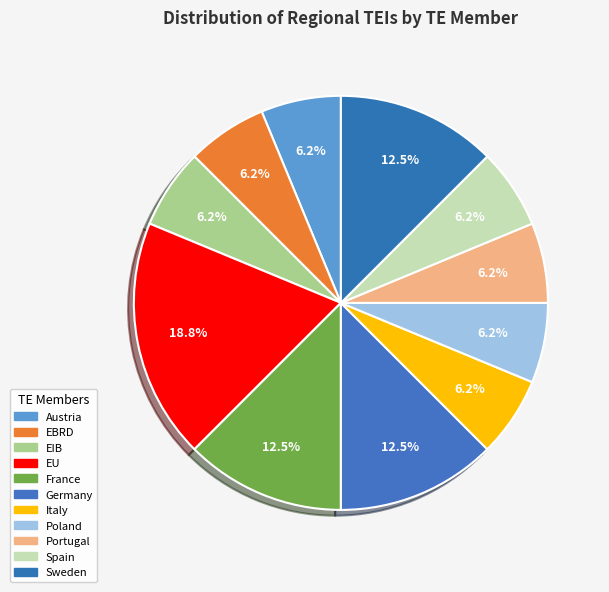

To the nearest percent, what is the average slice percentage?

9%